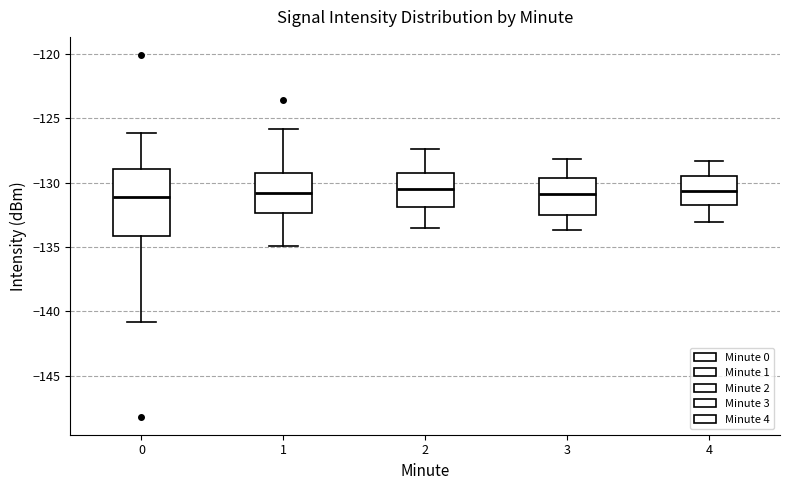

Which box is the tallest, from its lower edge to its upper edge?

0